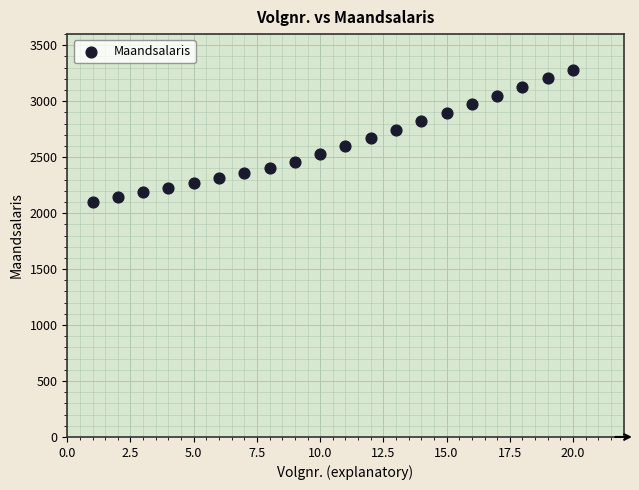

What is the range of Y values (max minus min)?

1179.7